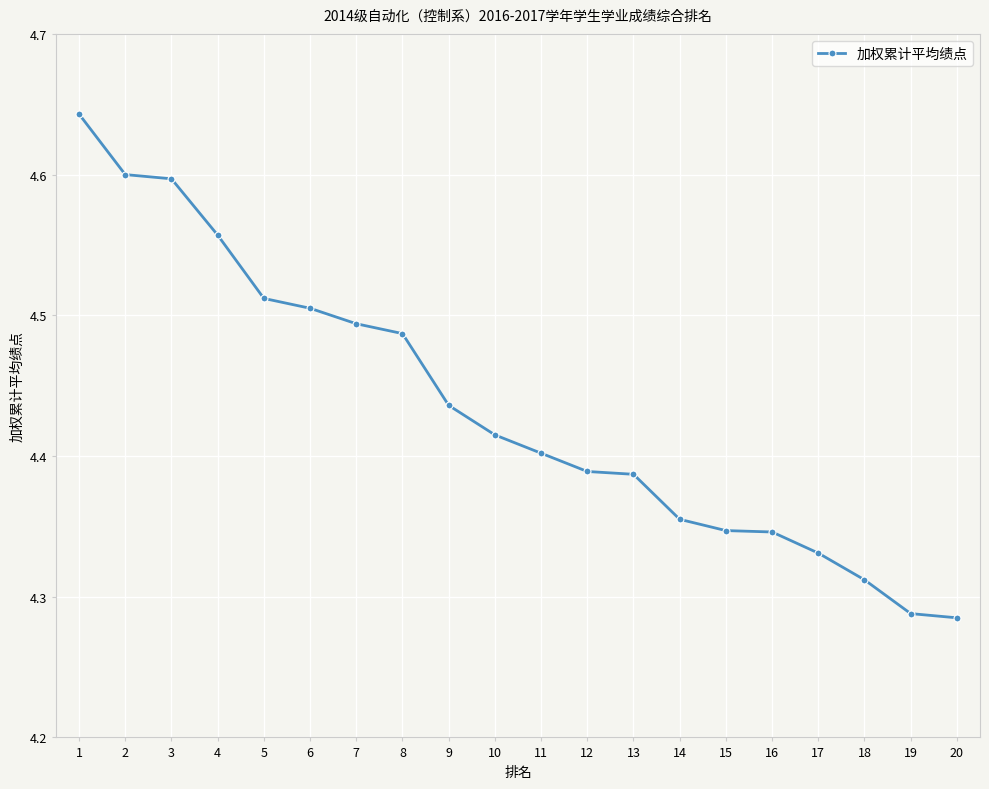

Which has a higher value, 6 or 15?

6